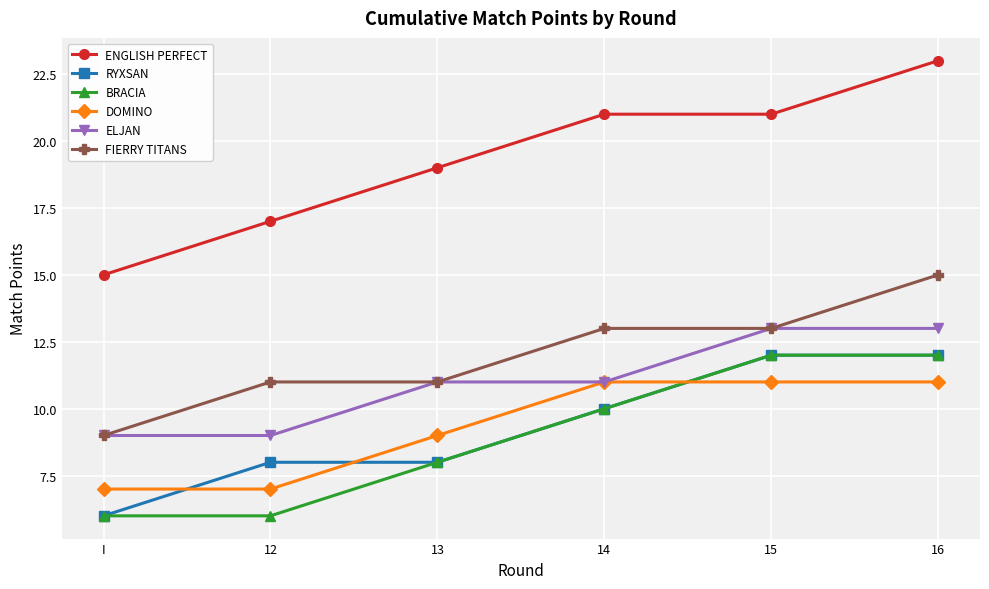

What is the spread (max minus min) of values at I?

9